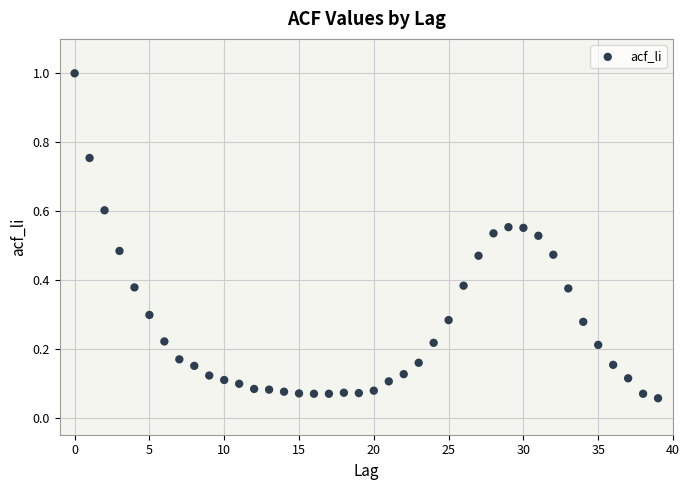

What is the range of Y values (max minus min)?

0.9